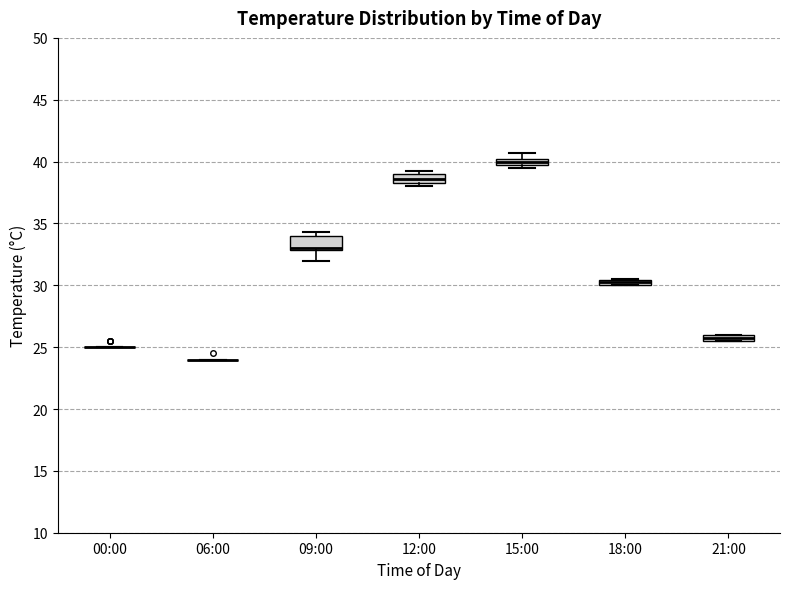

Where is the upper edge of the box for 21:00 on the y-axis? The values are not printed on the chart, so give them approximately, as read against the axis.

26.0